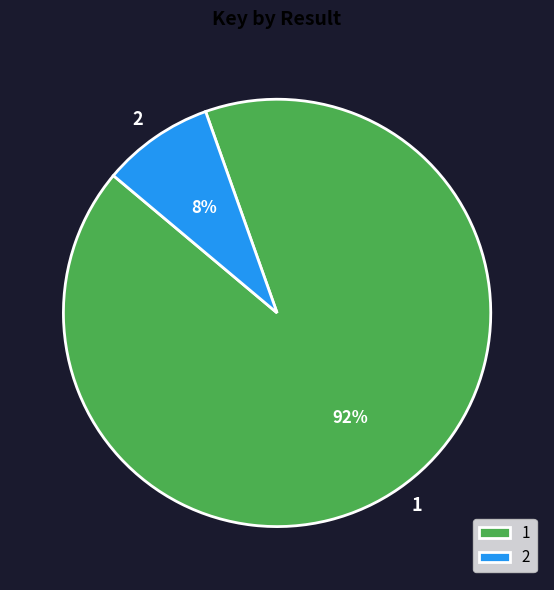

Which slice is the smallest?

2